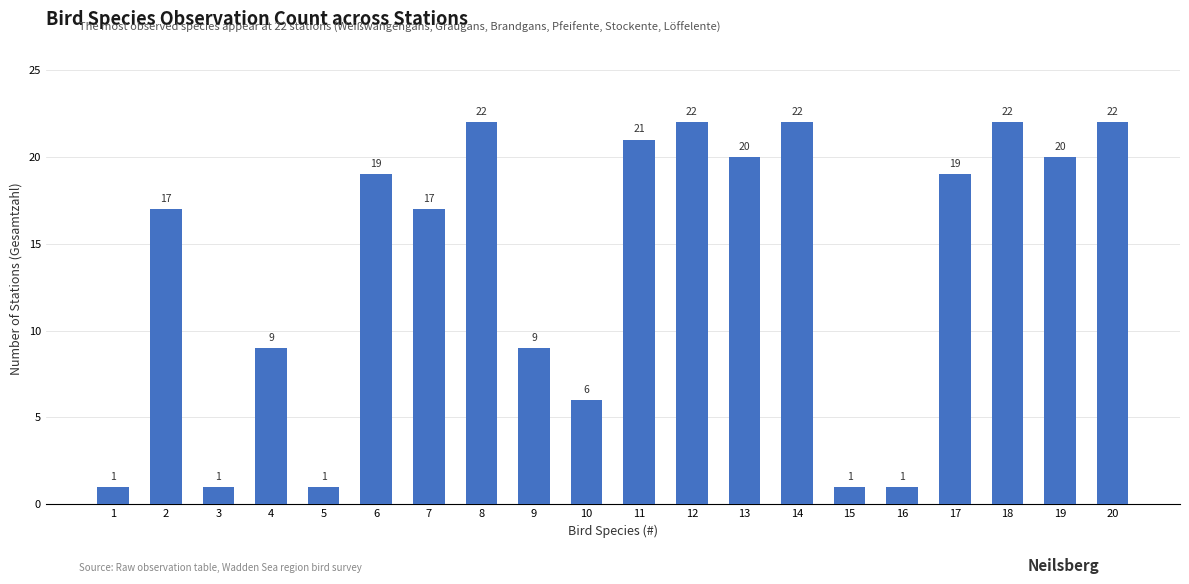

How many bars are there in total?

20